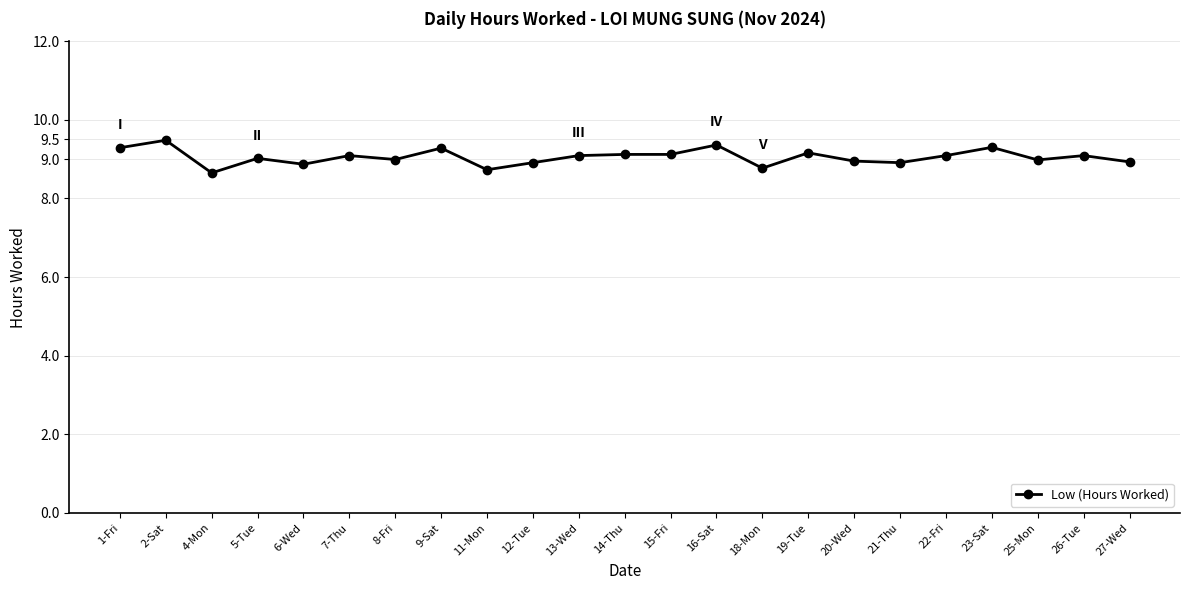

What is the greatest value displayed?

9.5